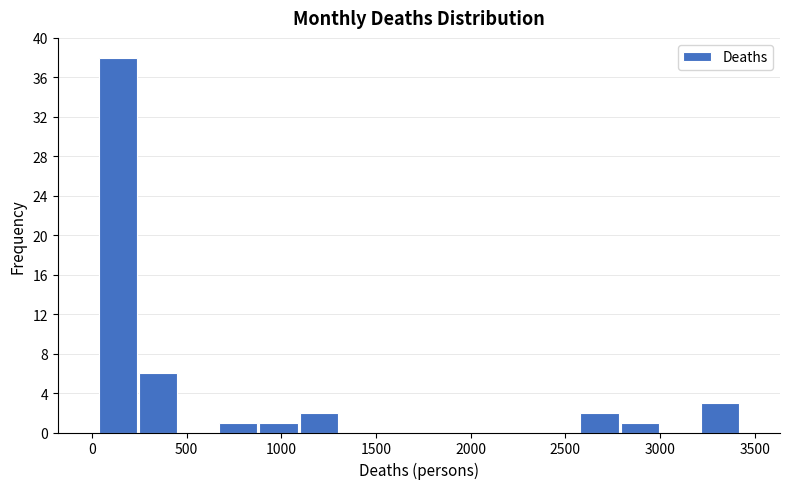

Reading left to right, list every bar in this chart as the range it spans on the x-axis followed by its height. Neither the bar edges nor the heights are printed on the chart, so give them approximately, as read against the axes.

50 to 250: 38
250 to 450: 6
450 to 650: 0
650 to 900: 1
900 to 1100: 1
1100 to 1300: 2
1300 to 1500: 0
1500 to 1750: 0
1750 to 1950: 0
1950 to 2150: 0
2150 to 2350: 0
2350 to 2550: 0
2550 to 2800: 2
2800 to 3000: 1
3000 to 3200: 0
3200 to 3400: 3